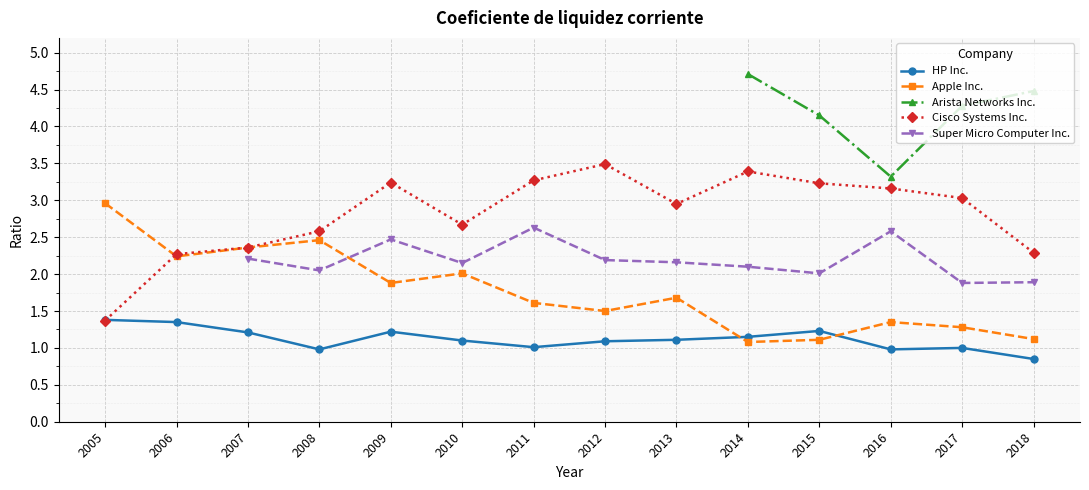

The HP Inc. series shows 2.0 at 2010. True or false?

False